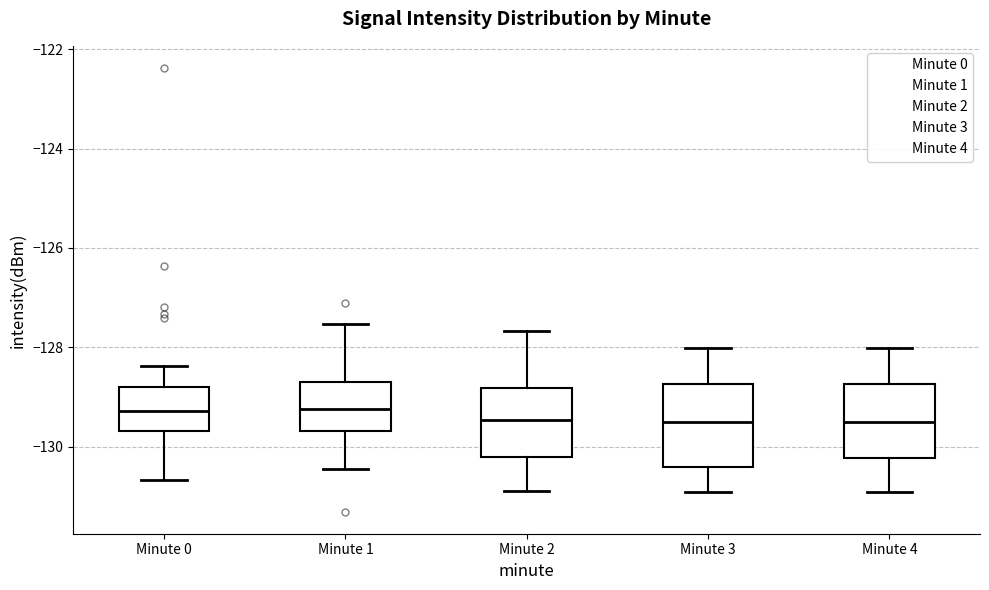

Reading left to right, read every box against the y-axis: the position of its median line, the range the box covers, and the ends of its whiskers. The values are not printed on the chart, so give them approximately, as read against the axis.

Minute 0: median -129.2, box -129.6 to -128.8, whiskers -130.6 to -128.4
Minute 1: median -129.2, box -129.6 to -128.6, whiskers -130.4 to -127.6
Minute 2: median -129.4, box -130.2 to -128.8, whiskers -130.8 to -127.6
Minute 3: median -129.6, box -130.4 to -128.8, whiskers -131.0 to -128.0
Minute 4: median -129.6, box -130.2 to -128.8, whiskers -131.0 to -128.0